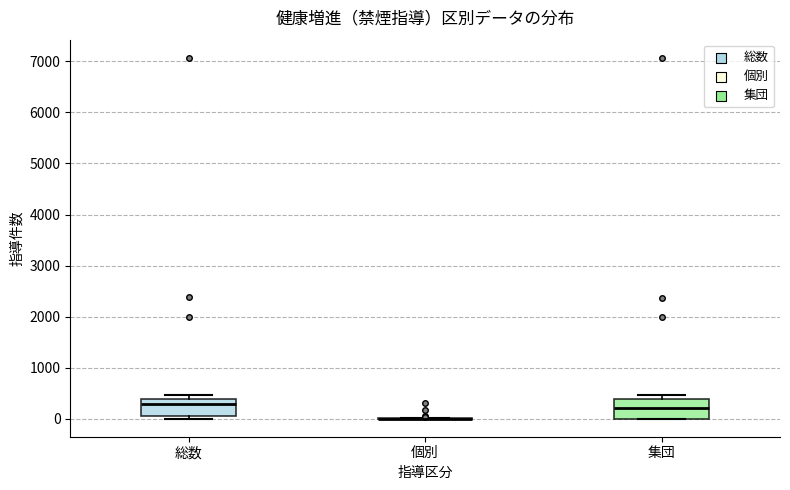

Reading left to right, transcribe this box plot: for each box, give where its median line is, the range the box spans, and where its two whiskers end, as read against the y-axis. The values are not printed on the chart, so give them approximately, as read against the axis.

総数: median 300, box 100 to 400, whiskers 0 to 500
個別: box collapsed to a line at 0, whiskers 0 to 0
集団: median 200, box 0 to 400, whiskers 0 to 500